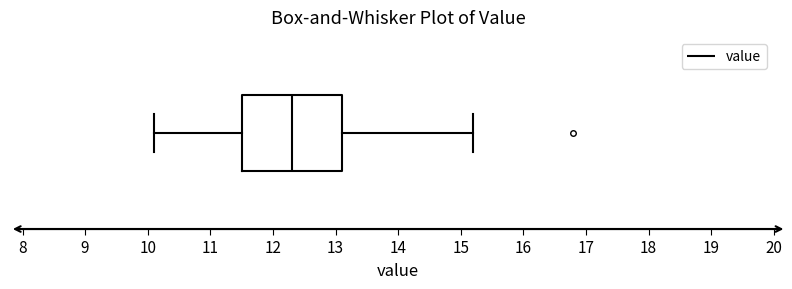

Transcribe this box plot: give where the median line is, the range the box spans, and where the two whiskers end, as read against the x-axis. The values are not printed on the chart, so give them approximately, as read against the axis.

median 12.3, box 11.5 to 13.1, whiskers 10.1 to 15.2